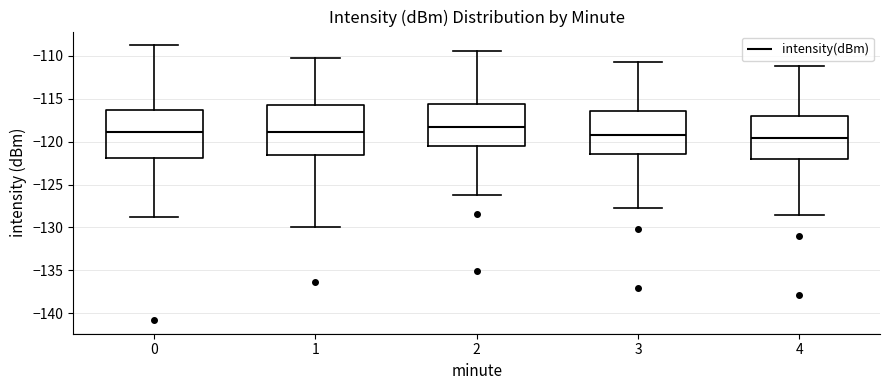

Reading left to right, transcribe this box plot: for each box, give where its median line is, the range the box spans, and where its two whiskers end, as read against the y-axis. The values are not printed on the chart, so give them approximately, as read against the axis.

0: median -119.0, box -122.0 to -116.5, whiskers -129.0 to -109.0
1: median -119.0, box -121.5 to -115.5, whiskers -130.0 to -110.0
2: median -118.5, box -120.5 to -115.5, whiskers -126.0 to -109.5
3: median -119.0, box -121.5 to -116.5, whiskers -128.0 to -110.5
4: median -119.5, box -122.0 to -117.0, whiskers -128.5 to -111.0